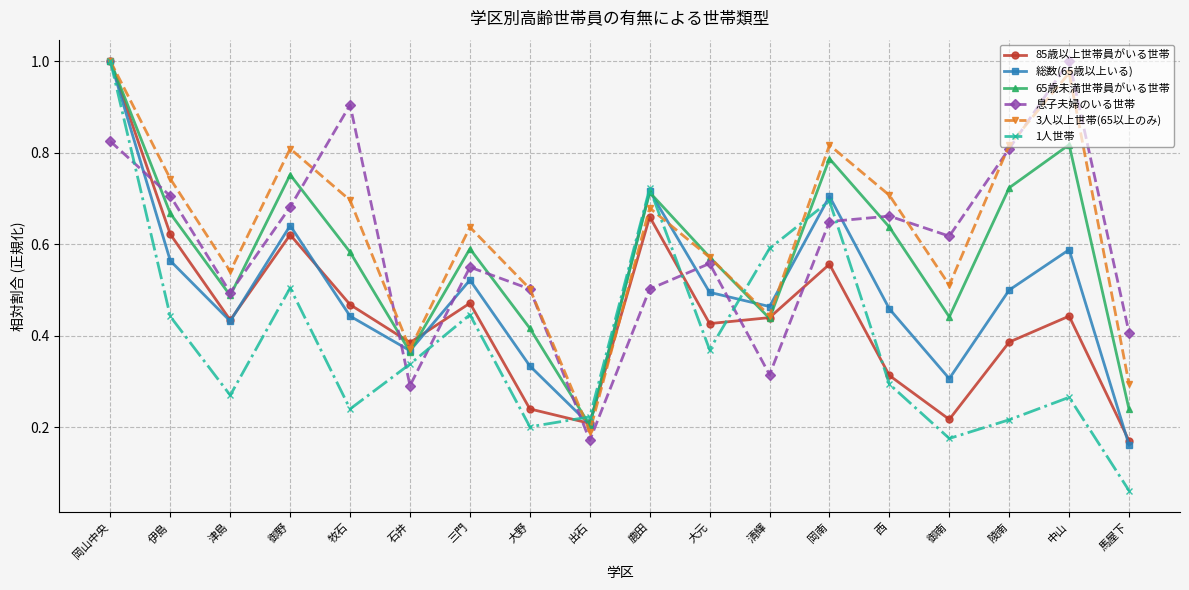

At which category does the chart reach its minimum across all series?

馬屋下